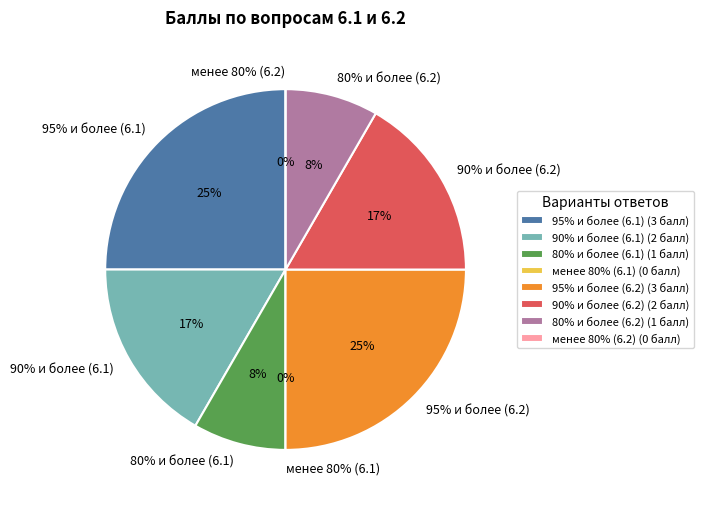

Count the number of slices in the pie.

8